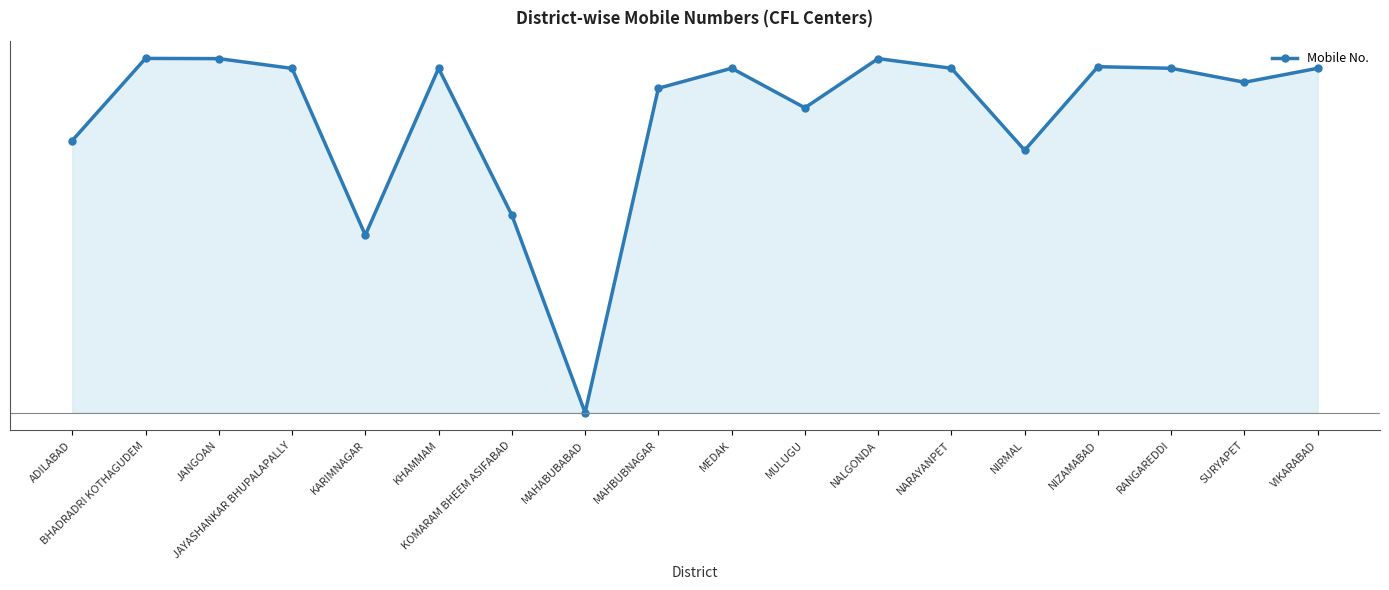

Approximately how many times larger is the value at ADILABAD compared to BHADRADRI KOTHAGUDEM?

0.8